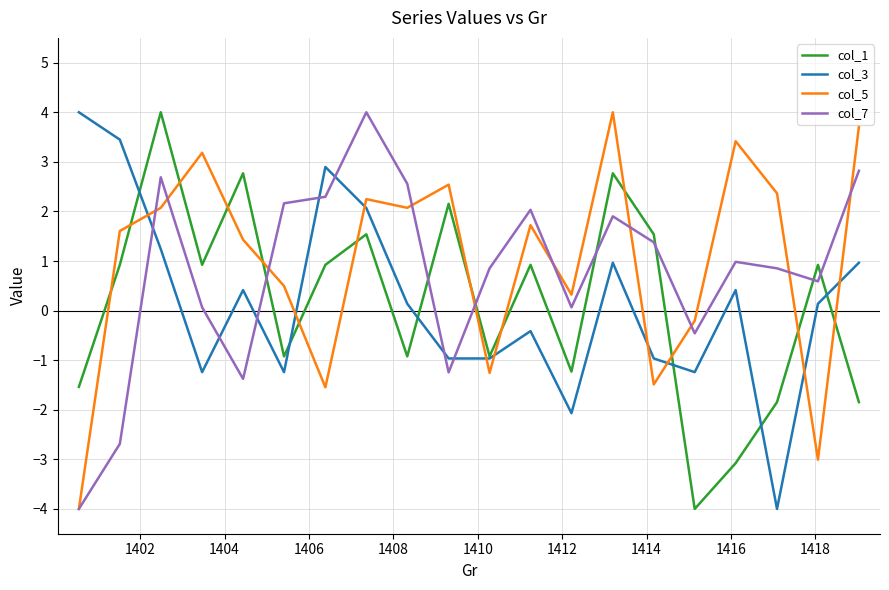

What is the greatest value displayed?

4.0